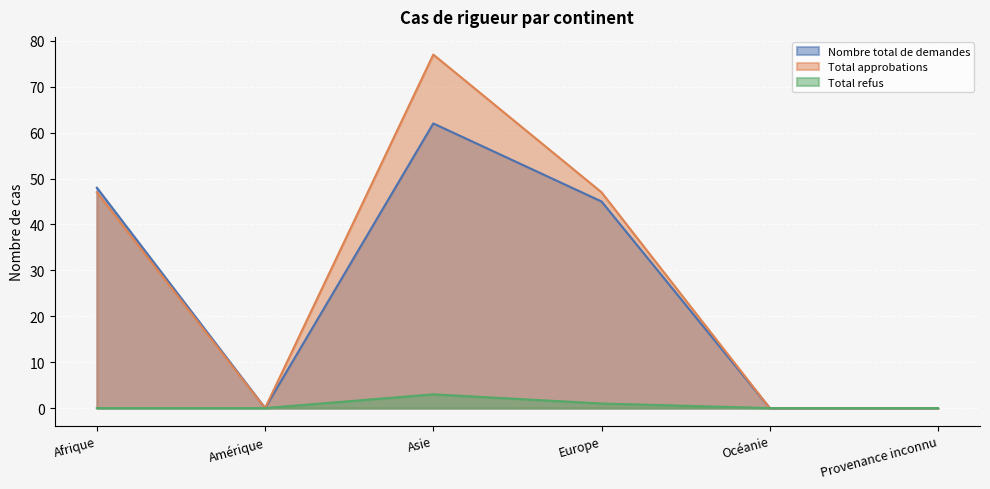

The value of Total approbations at Asie is 127. True or false?

False